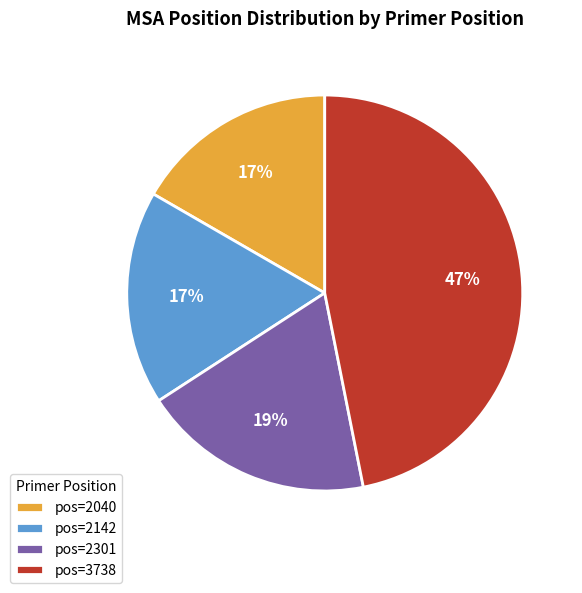

What is the largest slice in the pie chart?

pos=3738